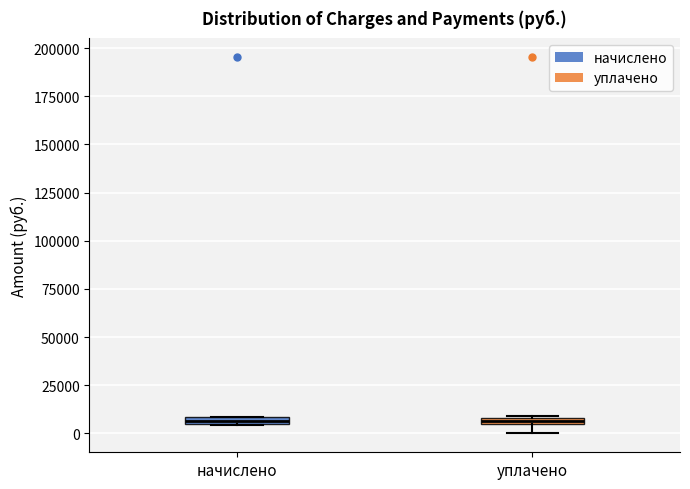

Where is the upper edge of the box for начислено on the y-axis? The values are not printed on the chart, so give them approximately, as read against the axis.

10000